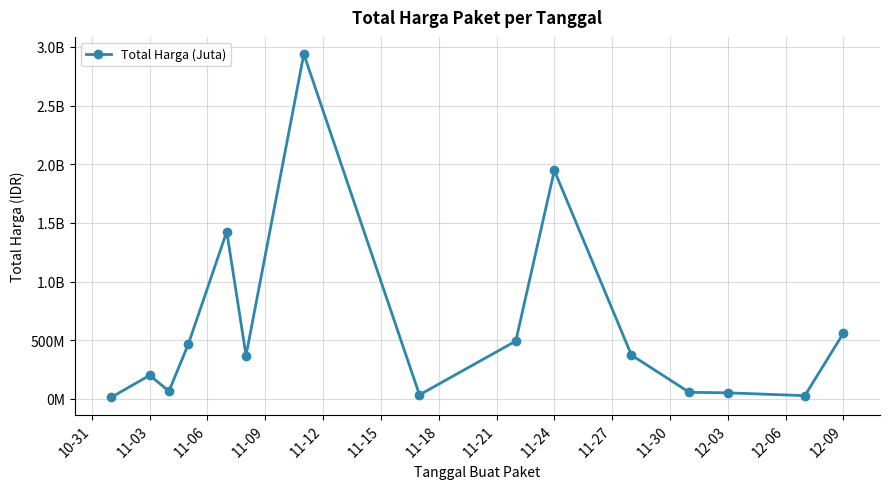

Is this an area chart (filled region under the line)?

No